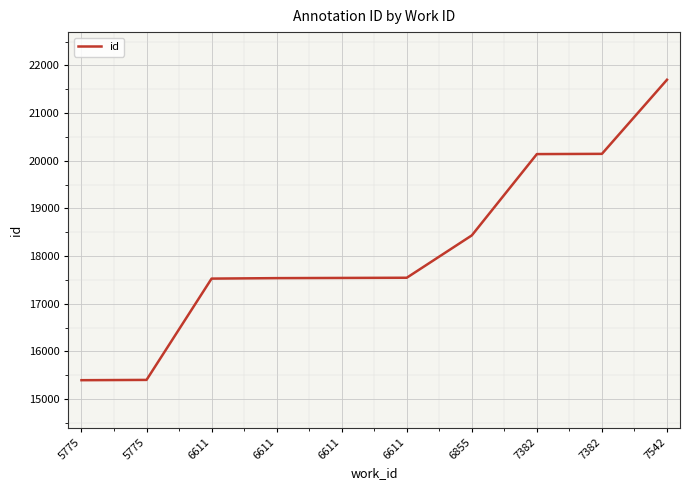

Rank the categories by value from highest to lowest.

7542, 7382, 7382, 6855, 6611, 6611, 6611, 6611, 5775, 5775